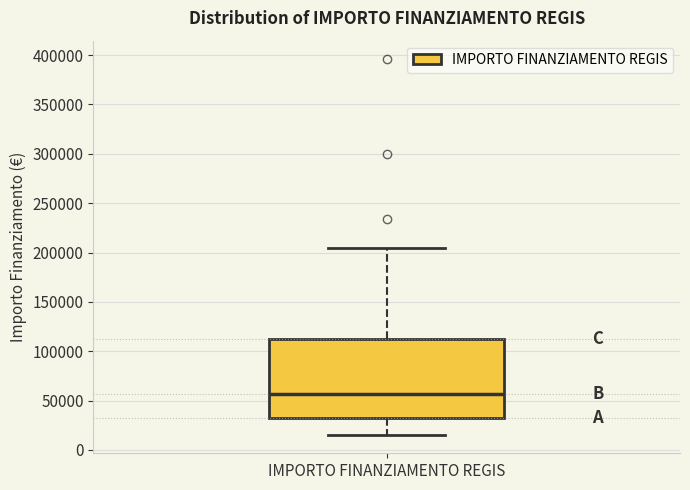

Transcribe this box plot: give where the median line is, the range the box spans, and where the two whiskers end, as read against the y-axis. The values are not printed on the chart, so give them approximately, as read against the axis.

median 55000, box 35000 to 115000, whiskers 15000 to 205000